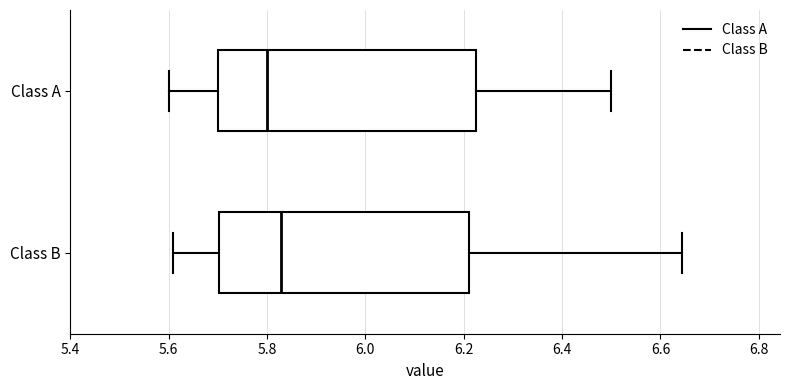

Reading bottom to top, read every box against the x-axis: the position of its median line, the range the box covers, and the ends of its whiskers. The values are not printed on the chart, so give them approximately, as read against the axis.

Class B: median 5.82, box 5.70 to 6.22, whiskers 5.60 to 6.64
Class A: median 5.80, box 5.70 to 6.22, whiskers 5.60 to 6.50